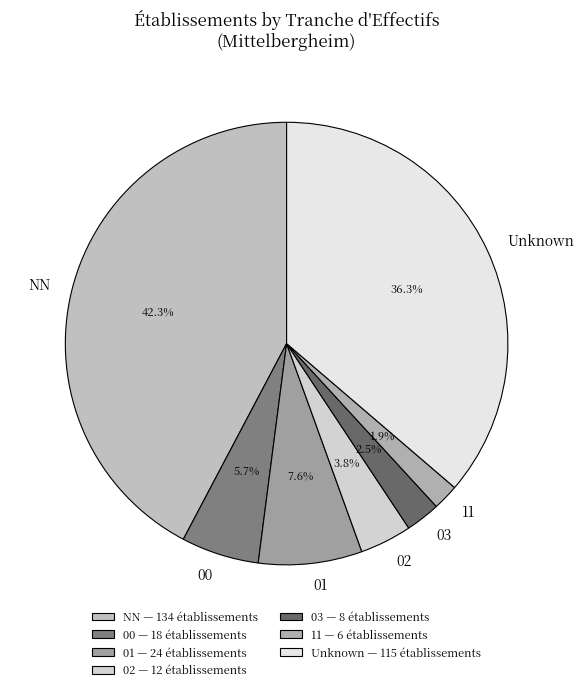

How many segments does this pie chart have?

7